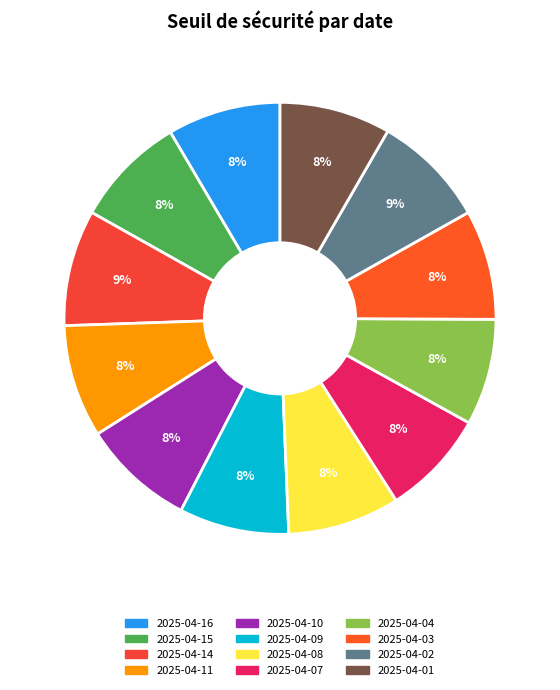

Which slice is the smallest?

2025-04-07